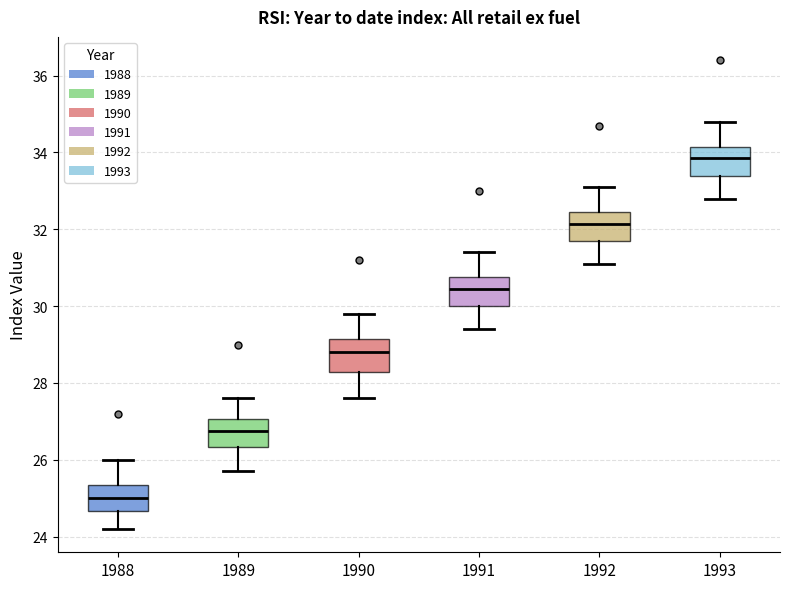

Reading left to right, read every box against the y-axis: the position of its median line, the range the box covers, and the ends of its whiskers. The values are not printed on the chart, so give them approximately, as read against the axis.

1988: median 25.0, box 24.6 to 25.4, whiskers 24.2 to 26.0
1989: median 26.8, box 26.4 to 27.0, whiskers 25.8 to 27.6
1990: median 28.8, box 28.2 to 29.2, whiskers 27.6 to 29.8
1991: median 30.4, box 30.0 to 30.8, whiskers 29.4 to 31.4
1992: median 32.2, box 31.8 to 32.4, whiskers 31.2 to 33.2
1993: median 33.8, box 33.4 to 34.2, whiskers 32.8 to 34.8